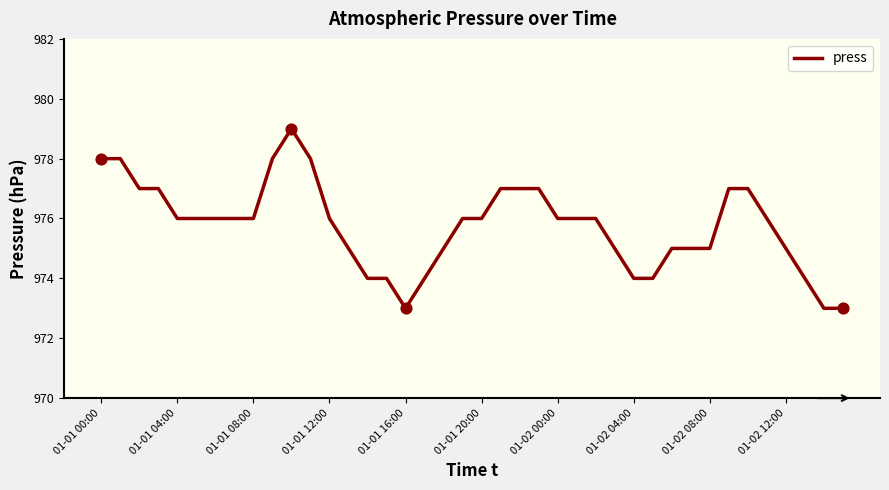

What is the maximum value shown in the chart?

979